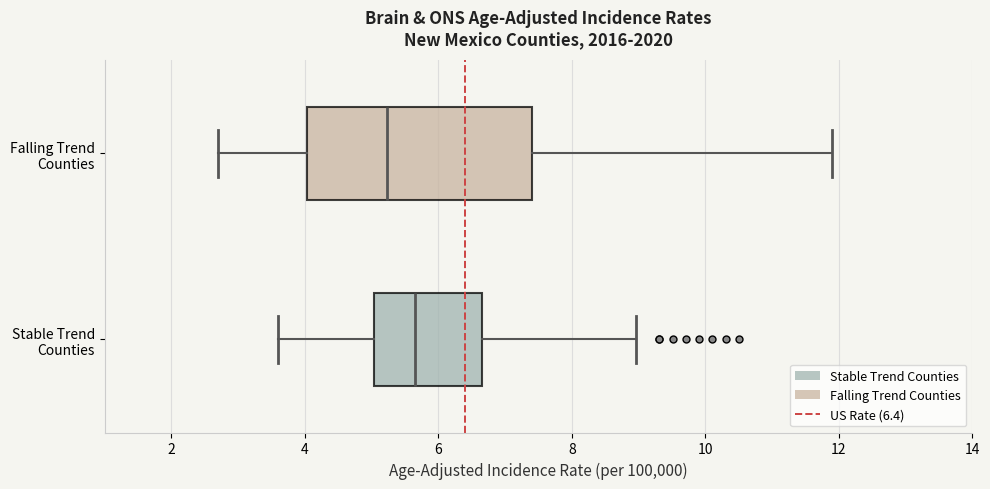

Reading bottom to top, read every box against the x-axis: the position of its median line, the range the box covers, and the ends of its whiskers. The values are not printed on the chart, so give them approximately, as read against the axis.

Stable Trend Counties: median 5.6, box 5.0 to 6.6, whiskers 3.6 to 9.0
Falling Trend Counties: median 5.2, box 4.0 to 7.4, whiskers 2.8 to 12.0